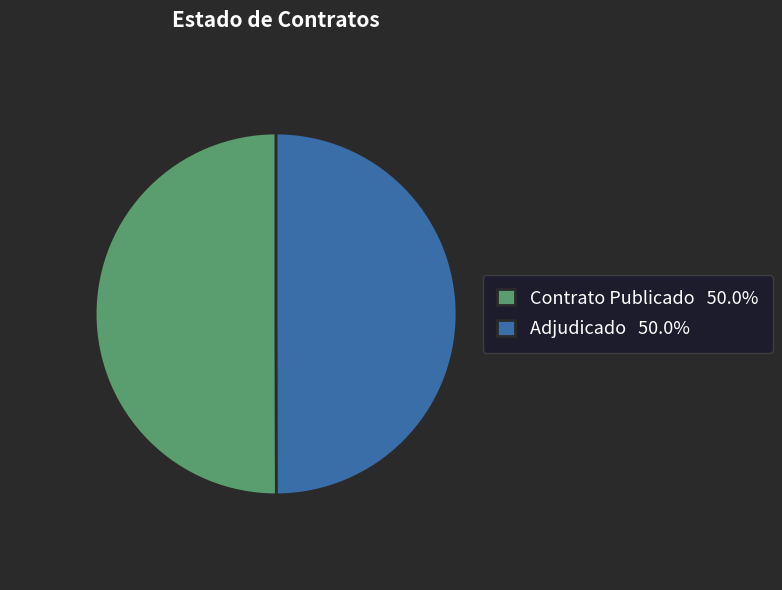

What is the ratio of the value at Adjudicado 50.0% to the value at Contrato Publicado 50.0%?

1.0